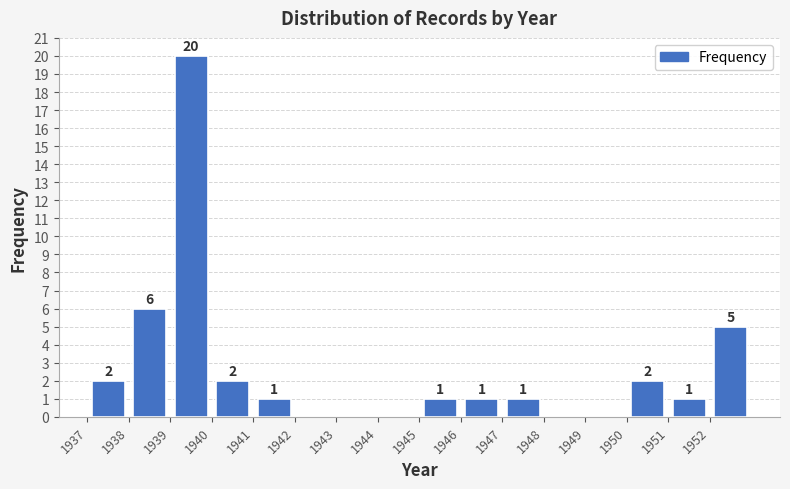

Over which range of the x-axis is the bar tallest?

1939 to 1940